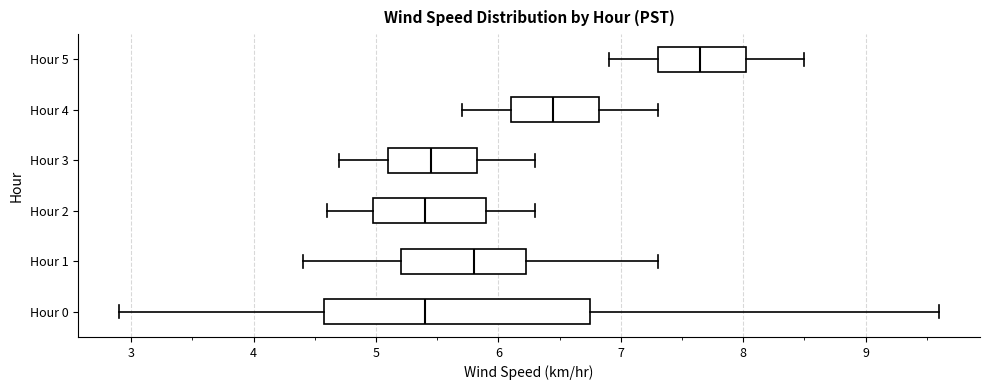

Comparing the boxes themselves (not the whiskers), which one is the widest?

Hour 0